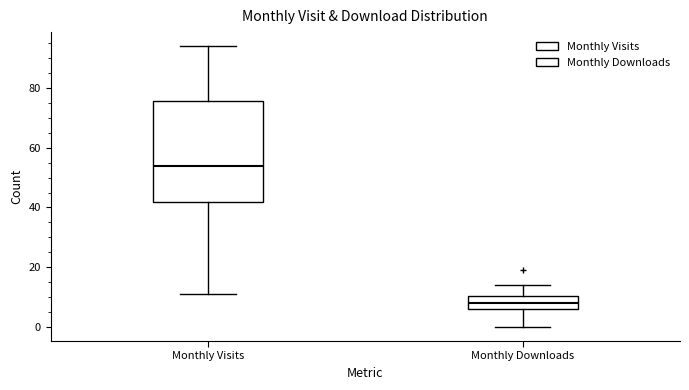

Reading left to right, transcribe this box plot: for each box, give where its median line is, the range the box spans, and where its two whiskers end, as read against the y-axis. The values are not printed on the chart, so give them approximately, as read against the axis.

Monthly Visits: median 54, box 42 to 76, whiskers 12 to 94
Monthly Downloads: median 8, box 6 to 10, whiskers 0 to 14